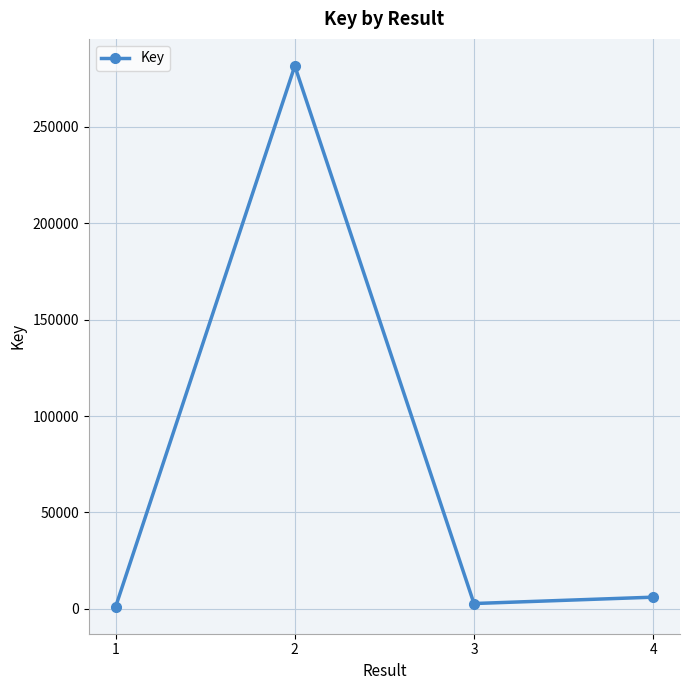

How many categories are shown in the chart?

4